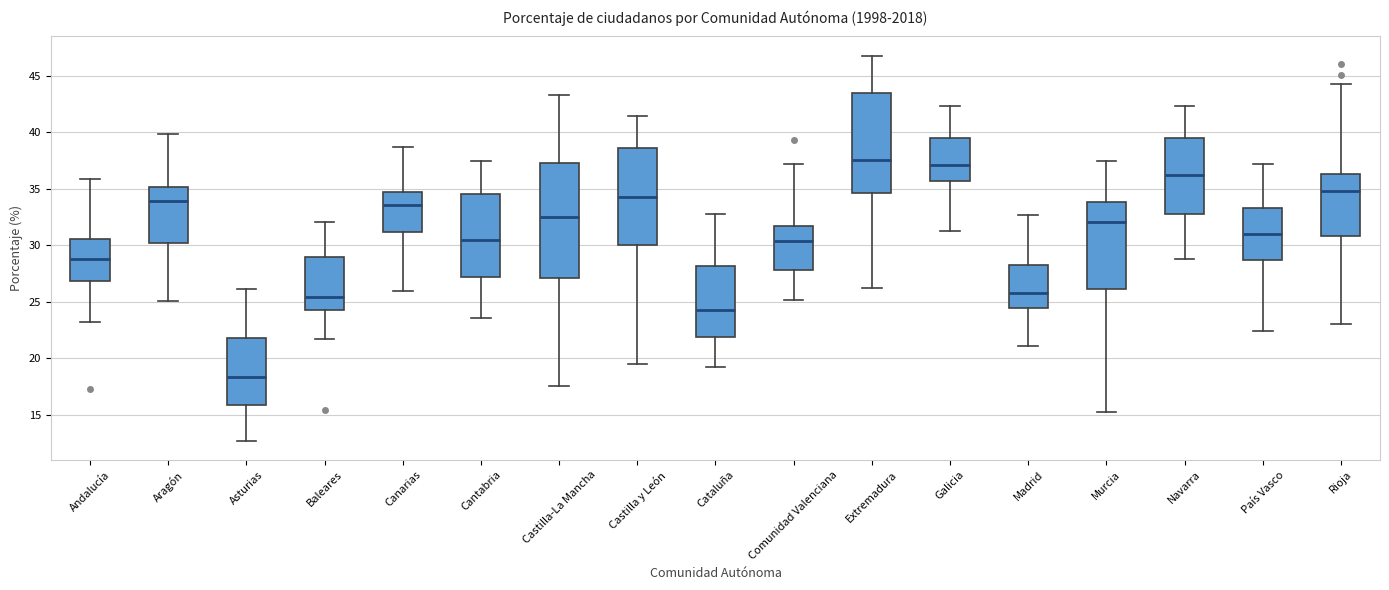

Where does the lower whisker of the box for Aragón end on the y-axis? The values are not printed on the chart, so give them approximately, as read against the axis.

25.0